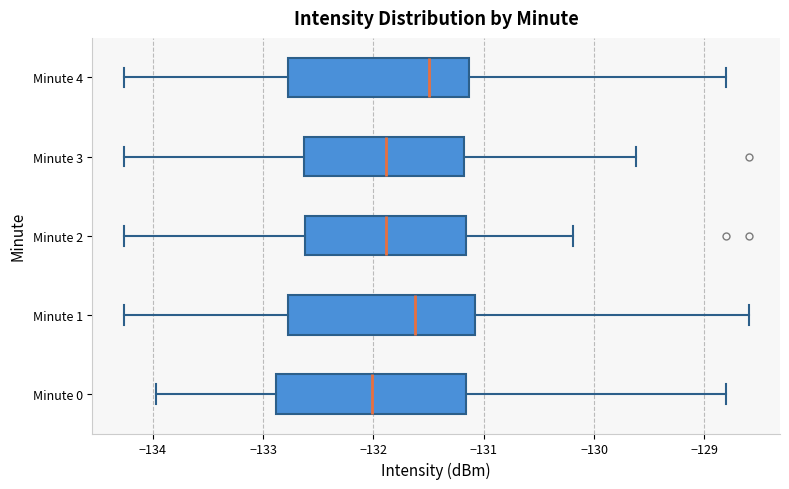

Reading bottom to top, read every box against the x-axis: the position of its median line, the range the box covers, and the ends of its whiskers. The values are not printed on the chart, so give them approximately, as read against the axis.

Minute 0: median -132.0, box -132.9 to -131.2, whiskers -134.0 to -128.8
Minute 1: median -131.6, box -132.8 to -131.1, whiskers -134.3 to -128.6
Minute 2: median -131.9, box -132.6 to -131.2, whiskers -134.3 to -130.2
Minute 3: median -131.9, box -132.6 to -131.2, whiskers -134.3 to -129.6
Minute 4: median -131.5, box -132.8 to -131.1, whiskers -134.3 to -128.8